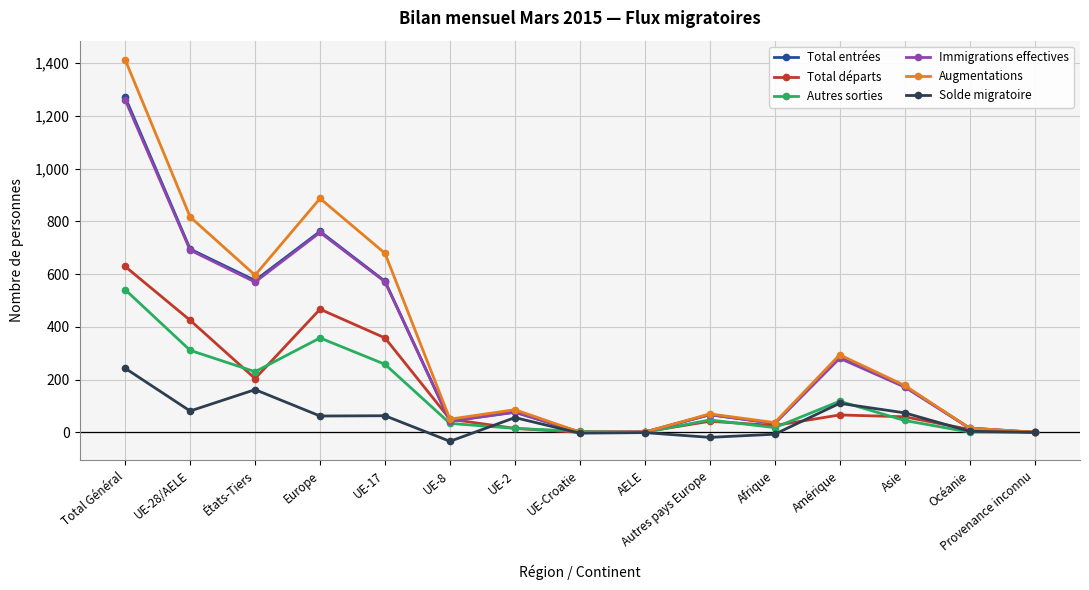

Where is the first local minimum for Augmentations?

États-Tiers